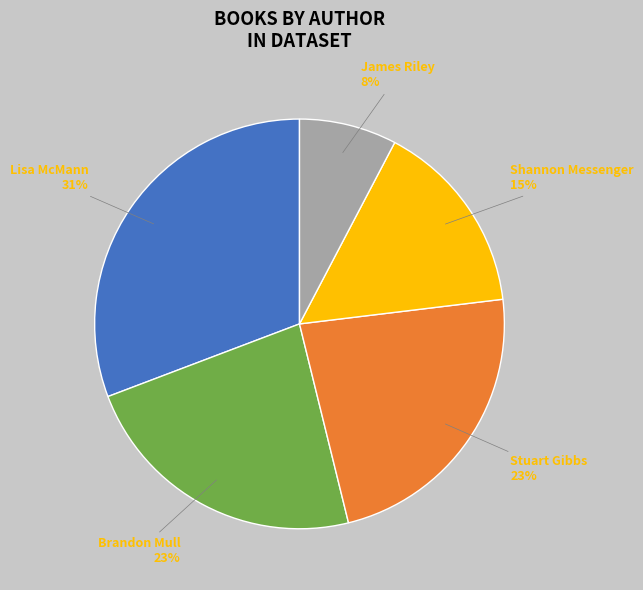

To the nearest percent, what is the difference between the largest and smallest slice percentages?

23%